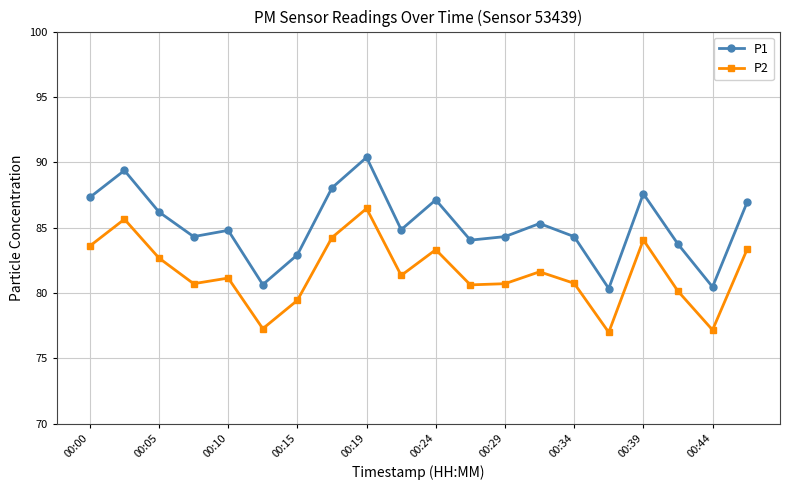

How many categories are shown in the chart?

20